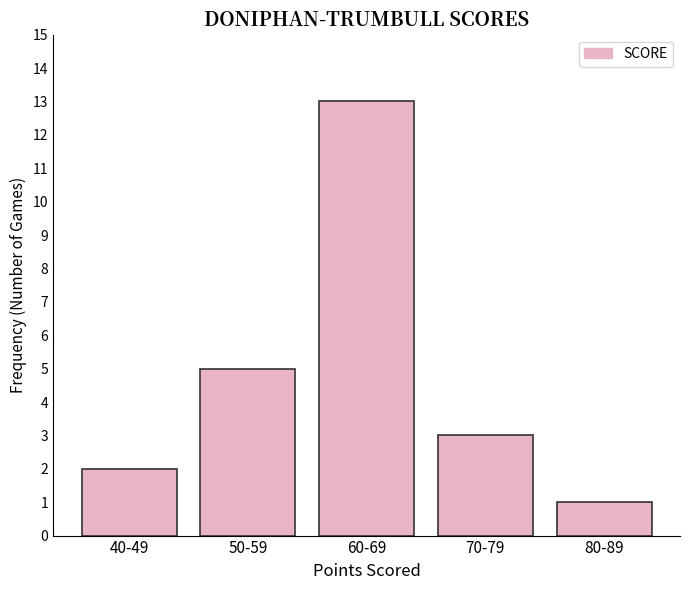

Reading right to left, extract all data points from this chart.

1	3	13	5	2